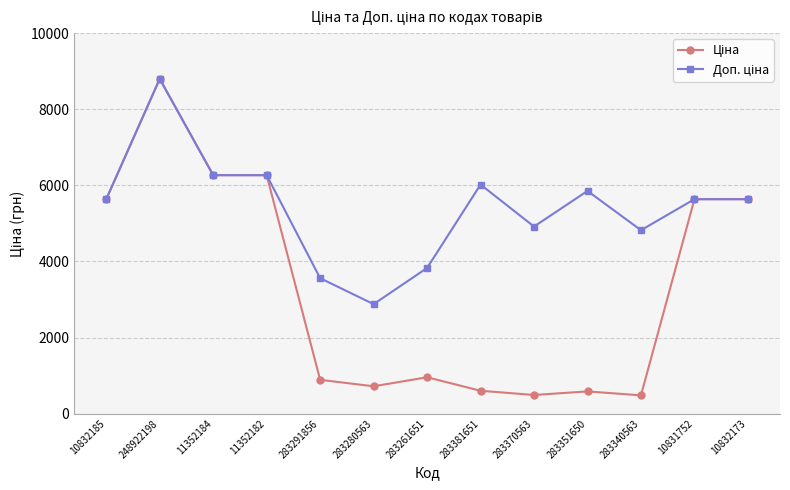

What is the label of the 5th point from the left?

283291856